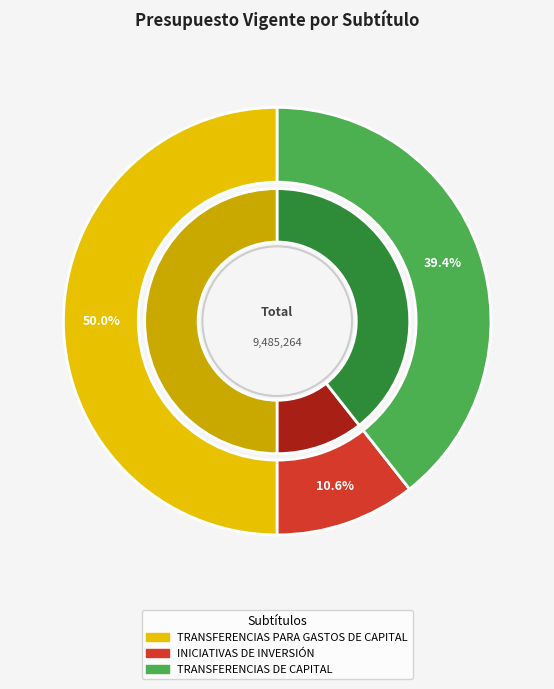

How many slices are in this pie chart?

3